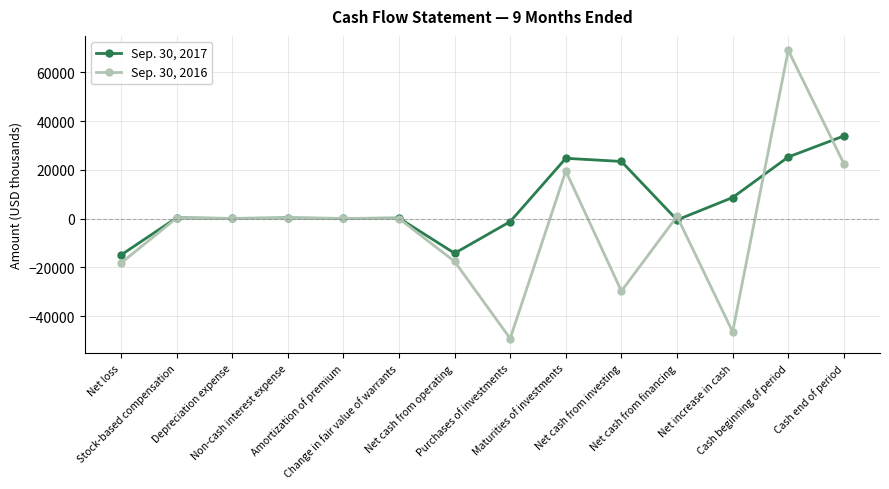

Rank the series at Change in fair value of warrants from lowest to highest value.

Sep. 30, 2016, Sep. 30, 2017